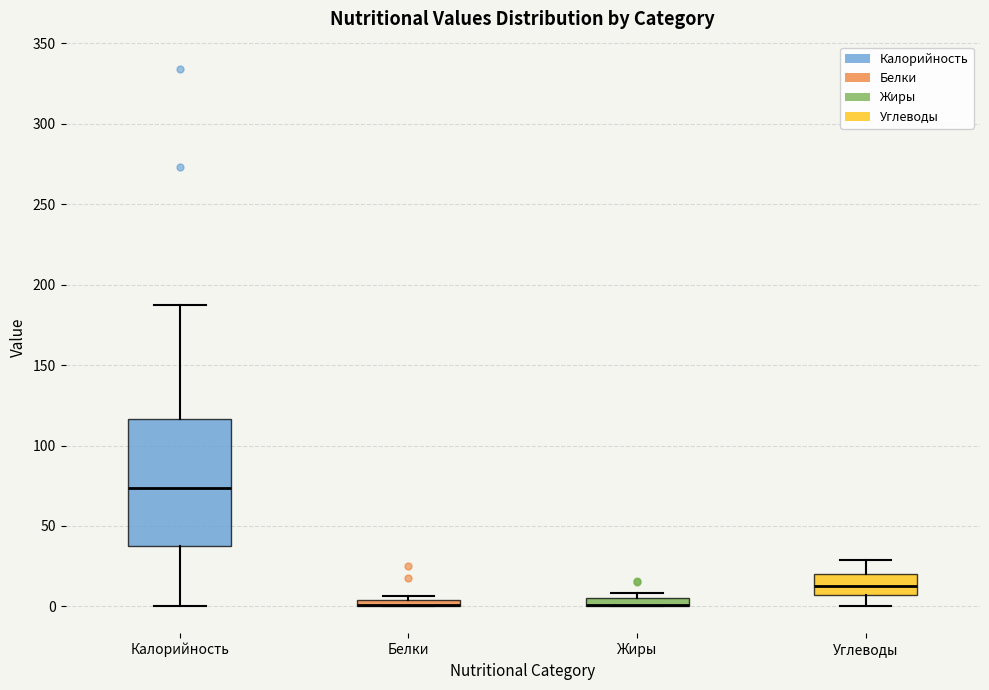

Which box is the tallest, from its lower edge to its upper edge?

Калорийность